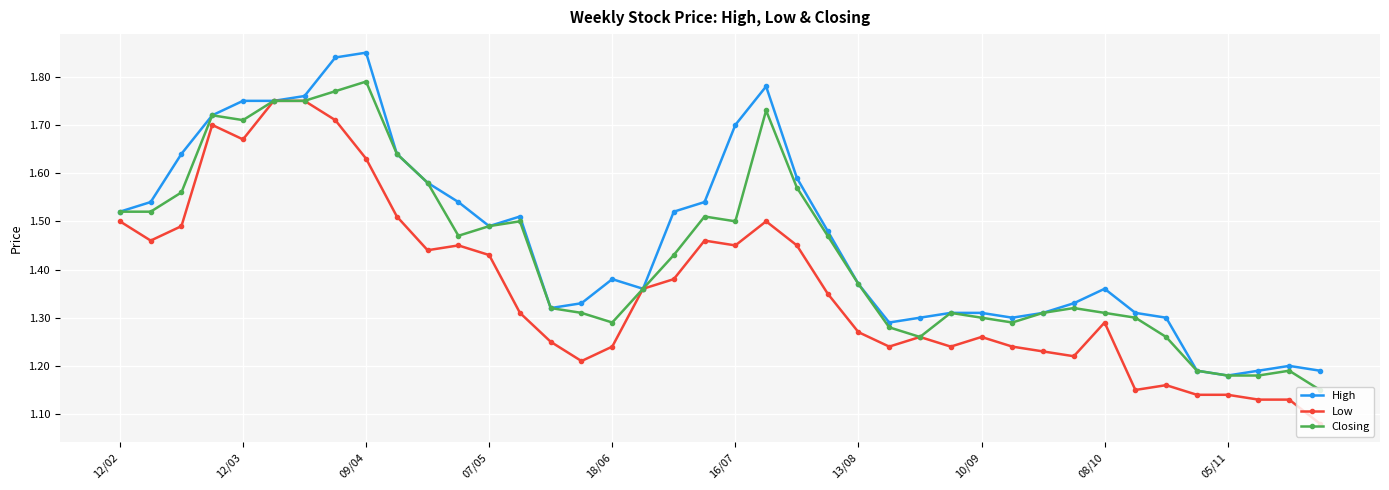

Rank the series by their average value, from lowest to highest.

Low, Closing, High